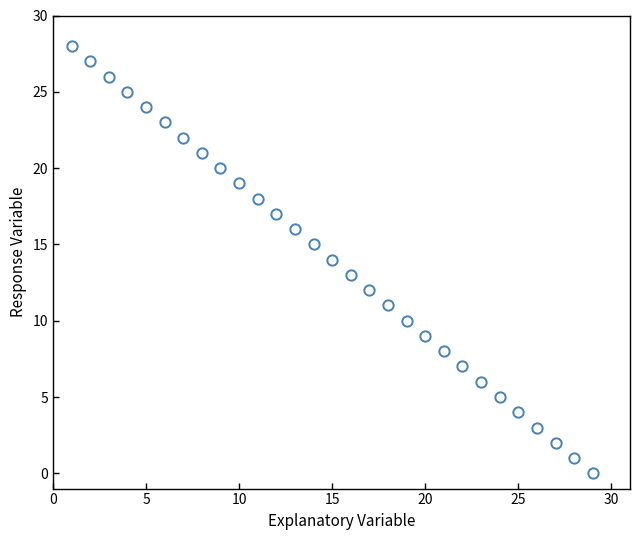

What is the range of Y values (max minus min)?

28